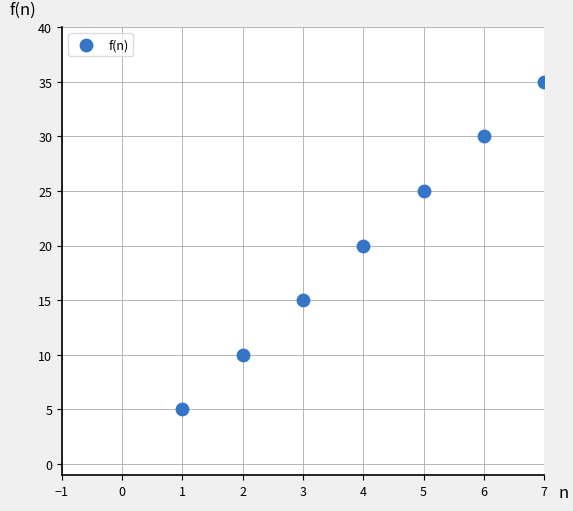

What is the range of X values (max minus min)?

6